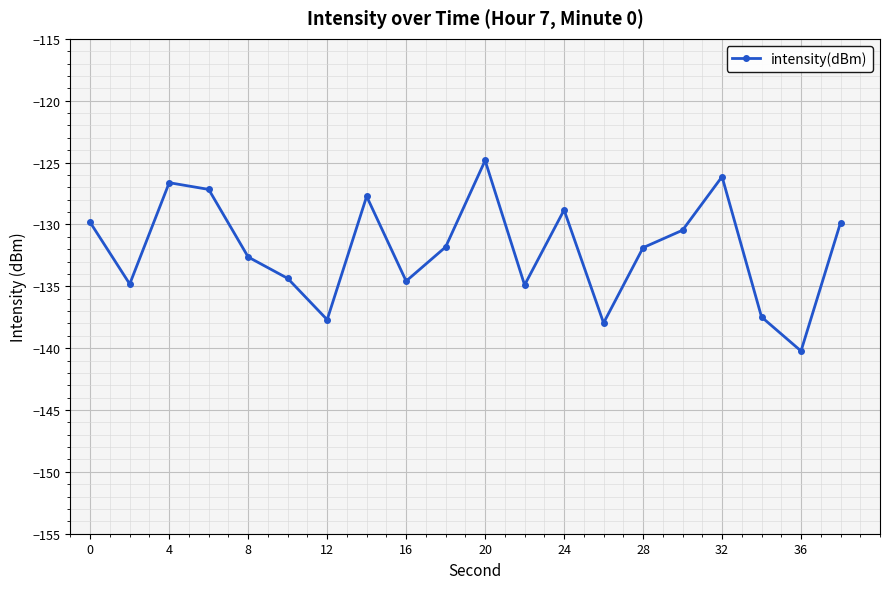

Does the chart display data point markers on the line(s)?

Yes